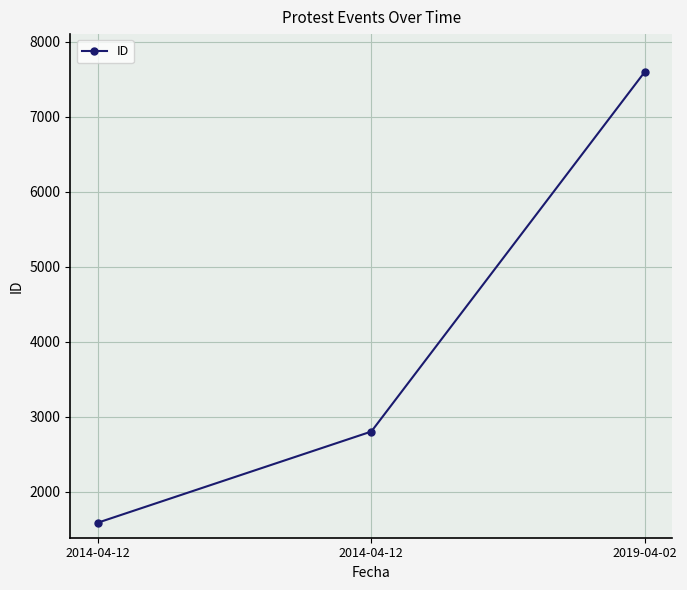

Reading right to left, list all the values displayed in this chart.

2019-04-02=7605	2014-04-12=2801	2014-04-12=1584